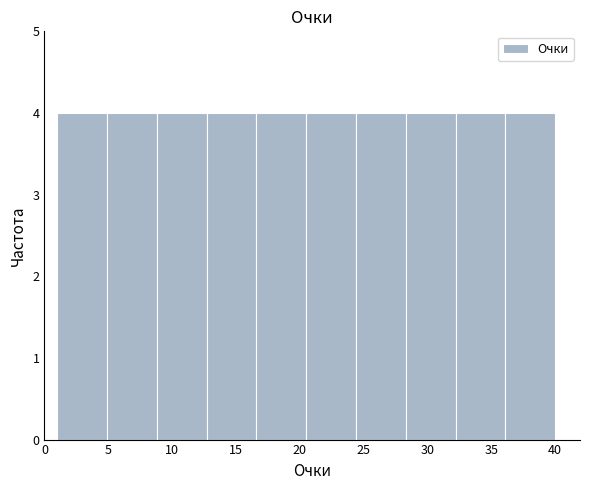

Reading left to right, transcribe this chart: for each bar, give the range it covers on the x-axis and its height. Neither the bar edges nor the heights are printed on the chart, so give them approximately, as read against the axes.

1.0 to 4.9: 4
4.9 to 8.8: 4
8.8 to 12.7: 4
12.7 to 16.6: 4
16.6 to 20.5: 4
20.5 to 24.4: 4
24.4 to 28.3: 4
28.3 to 32.2: 4
32.2 to 36.1: 4
36.1 to 40.0: 4